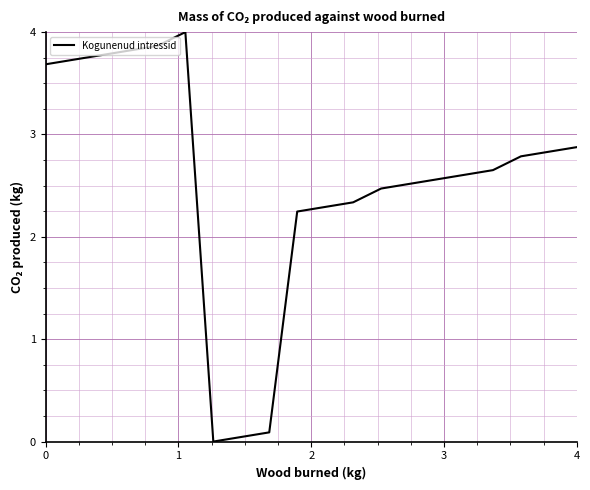

What is the greatest value displayed?

4.0